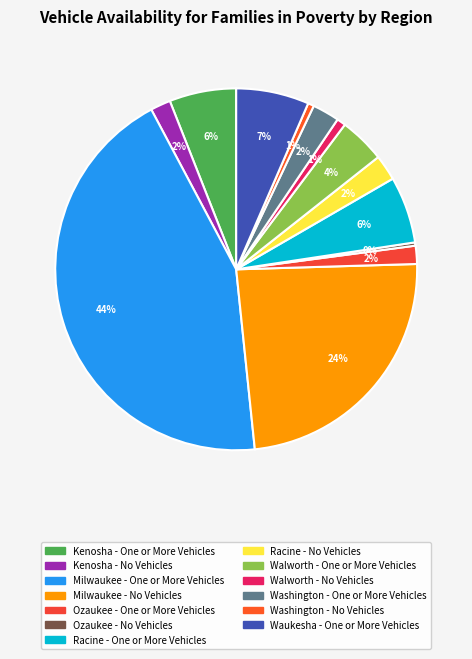

How many slices are in this pie chart?

13